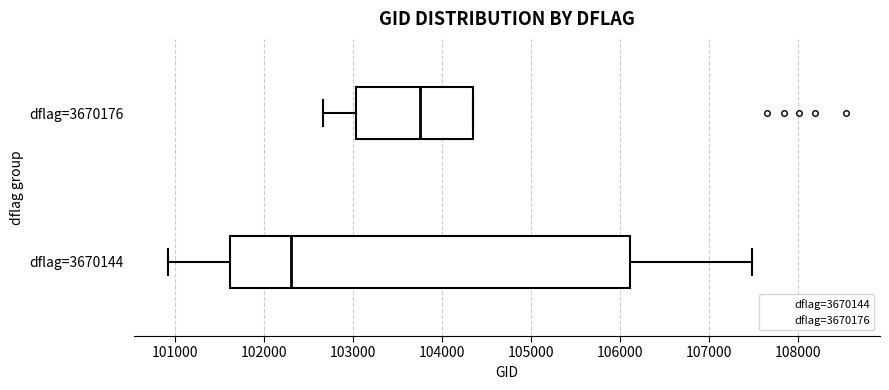

Which box has the furthest to the right median line?

dflag=3670176